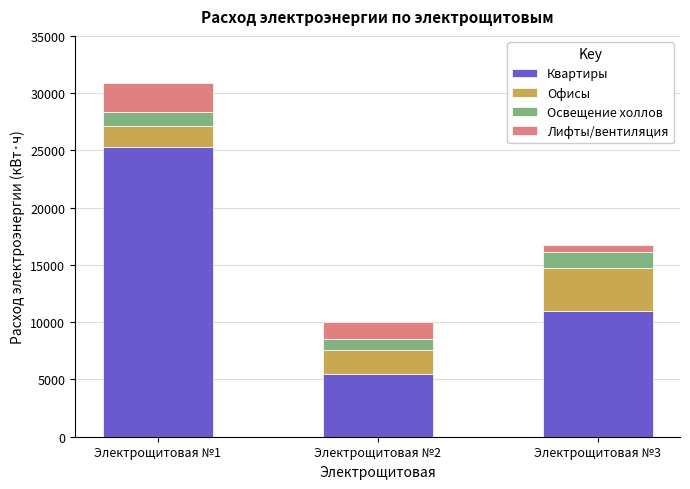

At which category is the sum across all series the highest?

Электрощитовая №1